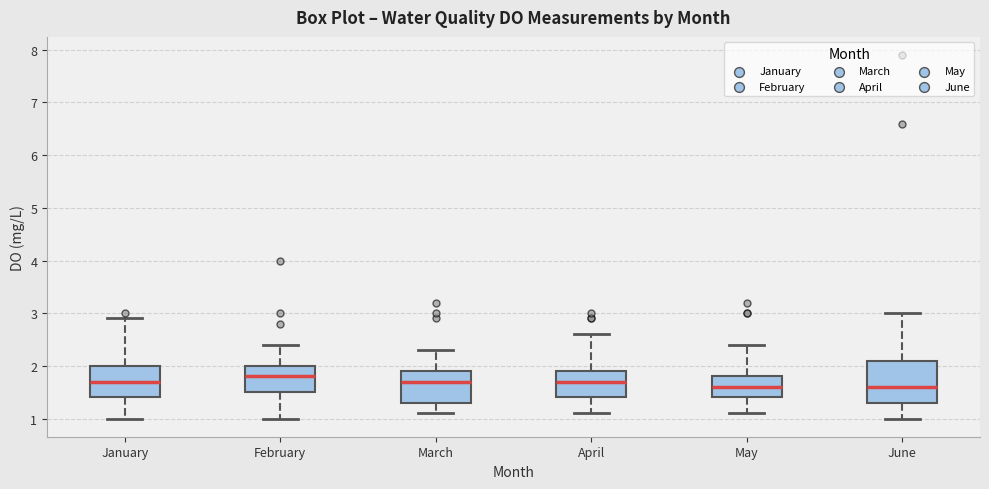

Reading left to right, transcribe this box plot: for each box, give where its median line is, the range the box spans, and where its two whiskers end, as read against the y-axis. The values are not printed on the chart, so give them approximately, as read against the axis.

January: median 1.7, box 1.4 to 2.0, whiskers 1.0 to 2.9
February: median 1.8, box 1.5 to 2.0, whiskers 1.0 to 2.4
March: median 1.7, box 1.3 to 1.9, whiskers 1.1 to 2.3
April: median 1.7, box 1.4 to 1.9, whiskers 1.1 to 2.6
May: median 1.6, box 1.4 to 1.8, whiskers 1.1 to 2.4
June: median 1.6, box 1.3 to 2.1, whiskers 1.0 to 3.0